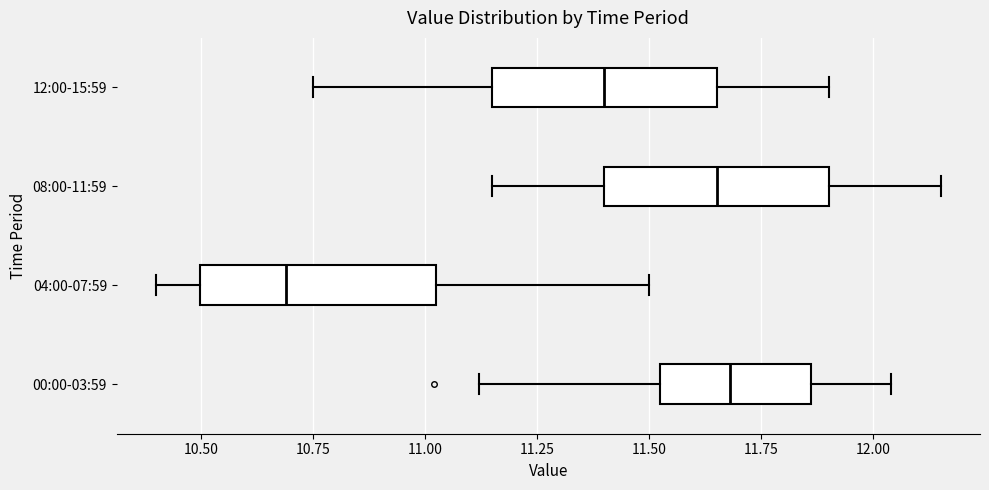

Reading bottom to top, transcribe this box plot: for each box, give where its median line is, the range the box spans, and where its two whiskers end, as read against the x-axis. The values are not printed on the chart, so give them approximately, as read against the axis.

00:00-03:59: median 11.70, box 11.55 to 11.85, whiskers 11.10 to 12.05
04:00-07:59: median 10.70, box 10.50 to 11.05, whiskers 10.40 to 11.50
08:00-11:59: median 11.65, box 11.40 to 11.90, whiskers 11.15 to 12.15
12:00-15:59: median 11.40, box 11.15 to 11.65, whiskers 10.75 to 11.90